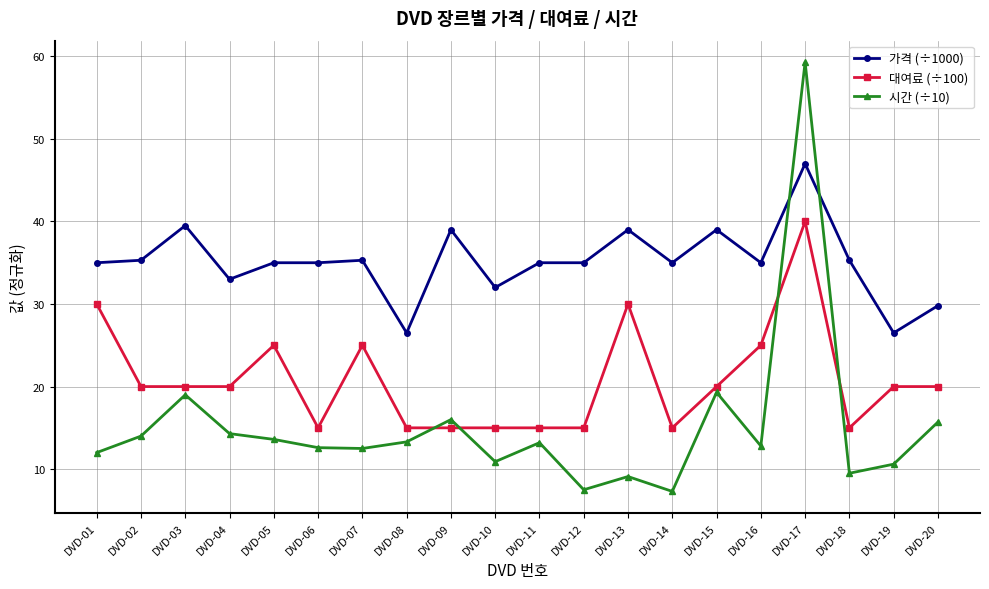

What are all the series names shown in the legend?

가격 (÷1000), 대여료 (÷100), 시간 (÷10)